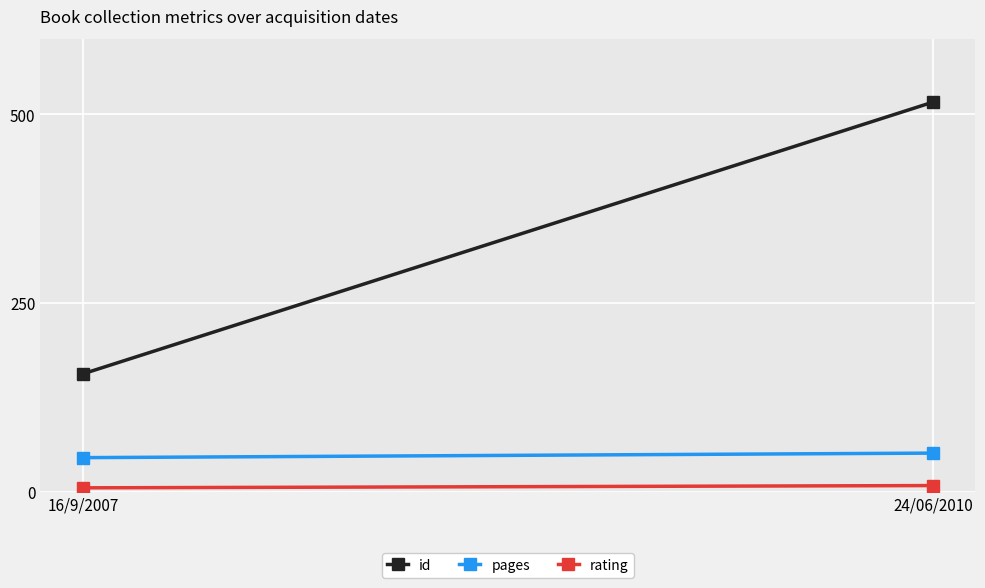

How many values in the id series are below 516?

1